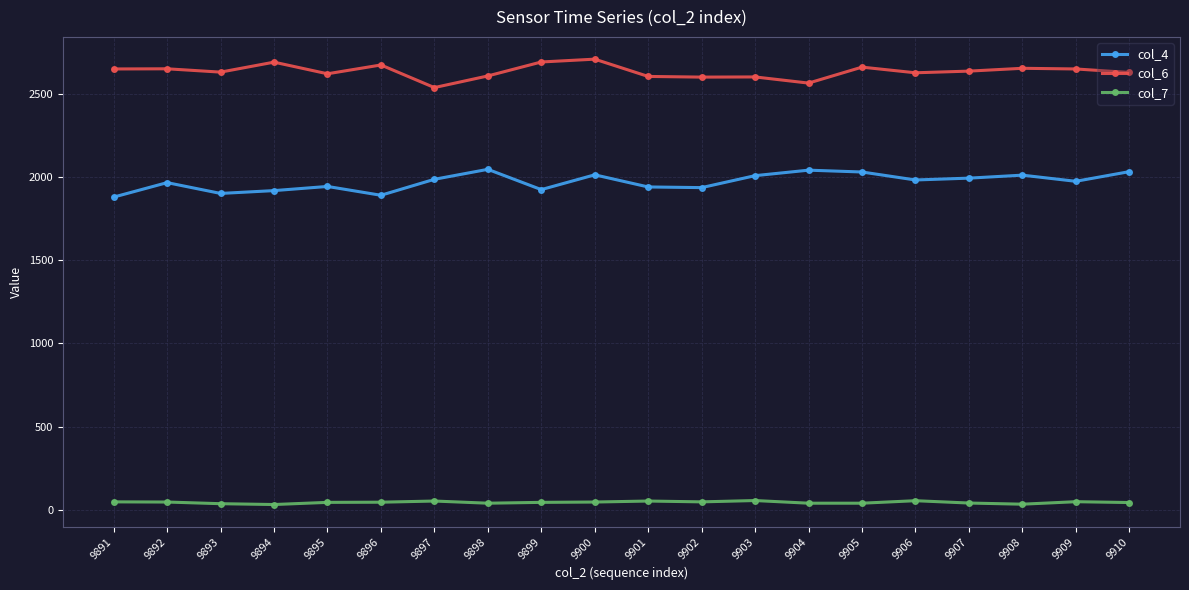

List the series in order of their peak value, lowest first.

col_7, col_4, col_6